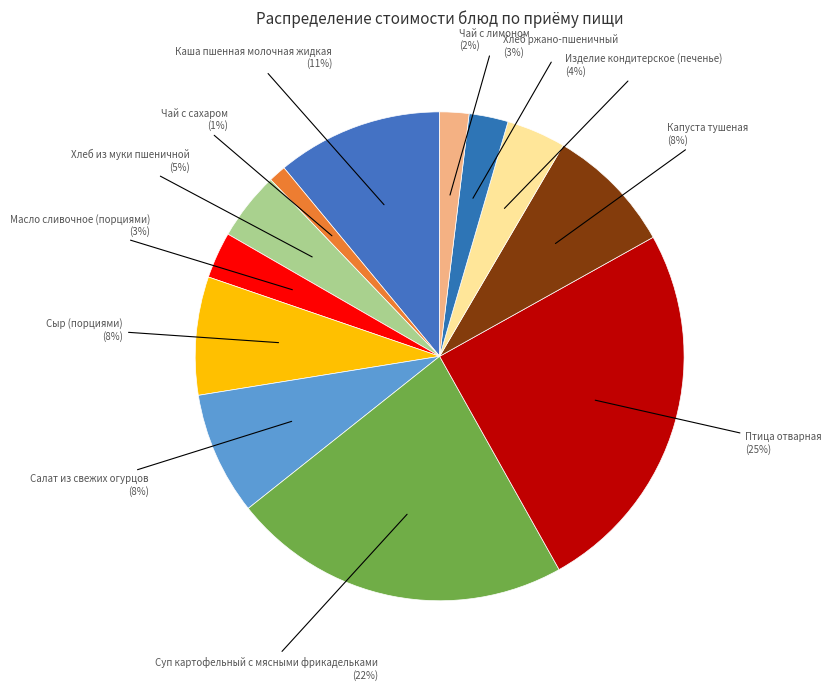

Do Хлеб ржано-пшеничный and Чай с сахаром together represent more than half of the pie?

No